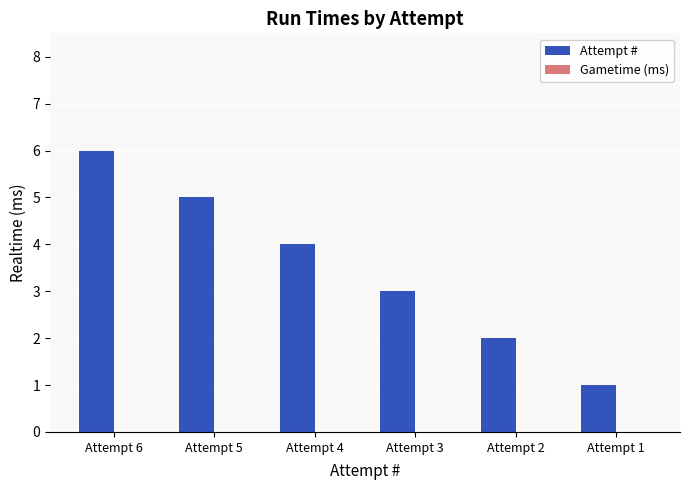

Count the number of data series in this chart.

1